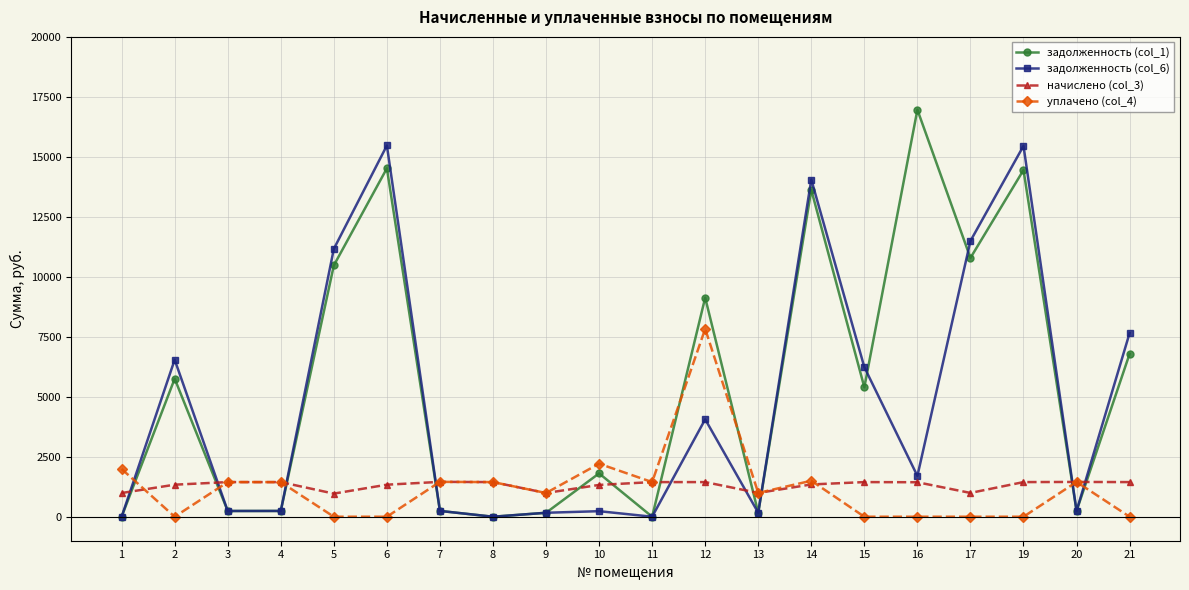

Which series has the widest spread of values?

задолженность (col_1)